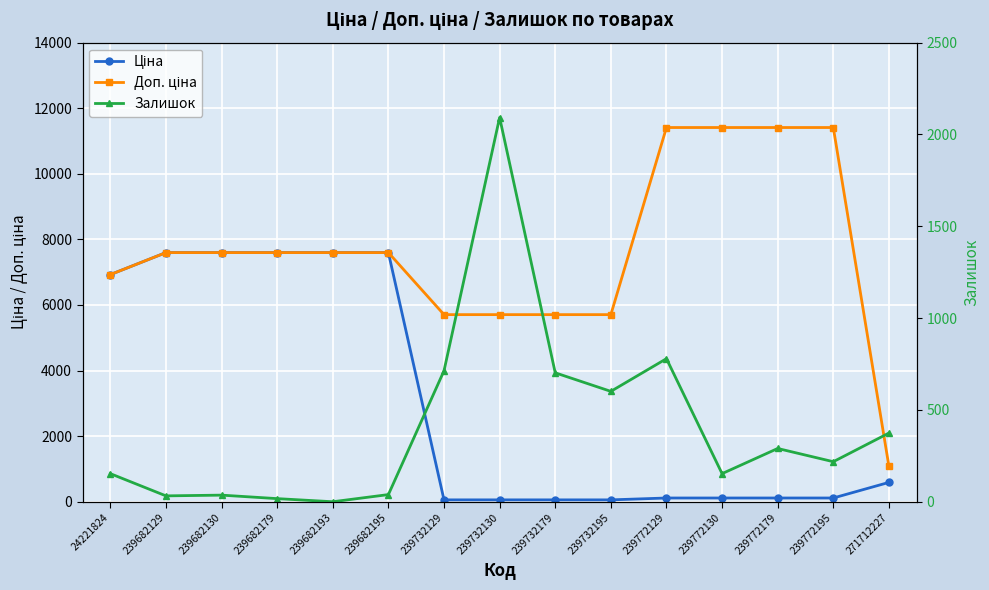

What is the approximate value of Залишок at 239682130?

36.0